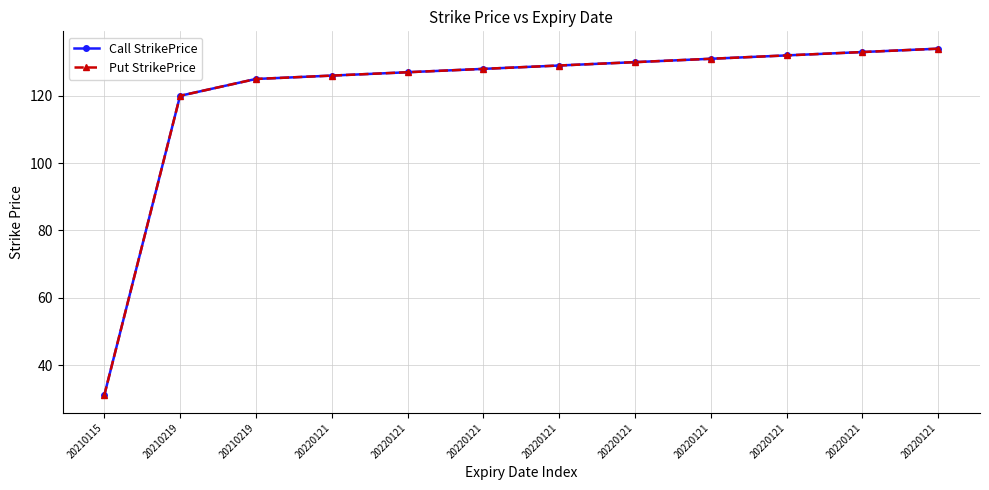

Reading right to left, extract all data points from this chart.

Call StrikePrice: 134	133	132	131	130	129	128	127	126	125	120	31
Put StrikePrice: 134	133	132	131	130	129	128	127	126	125	120	31